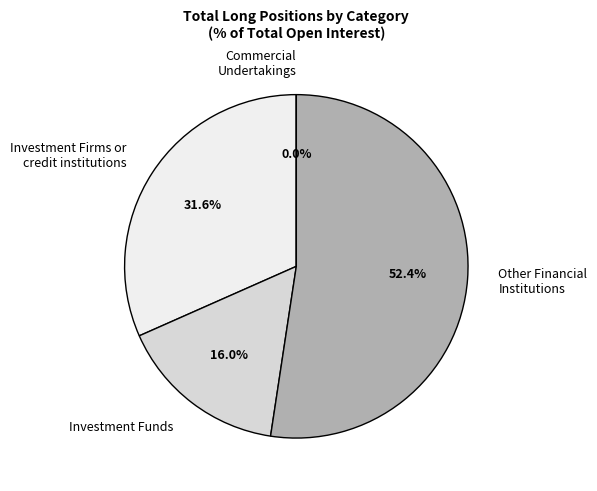

Is Commercial
Undertakings the majority of the pie?

No